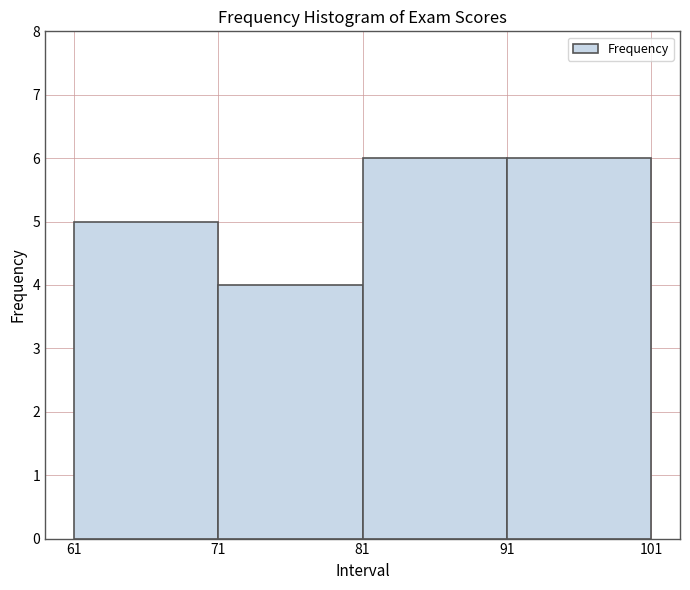

Reading left to right, transcribe this chart: for each bar, give the range it covers on the x-axis and its height. The values are not printed on the chart, so give them approximately, as read against the axis.

61 to 71: 5
71 to 81: 4
81 to 91: 6
91 to 101: 6